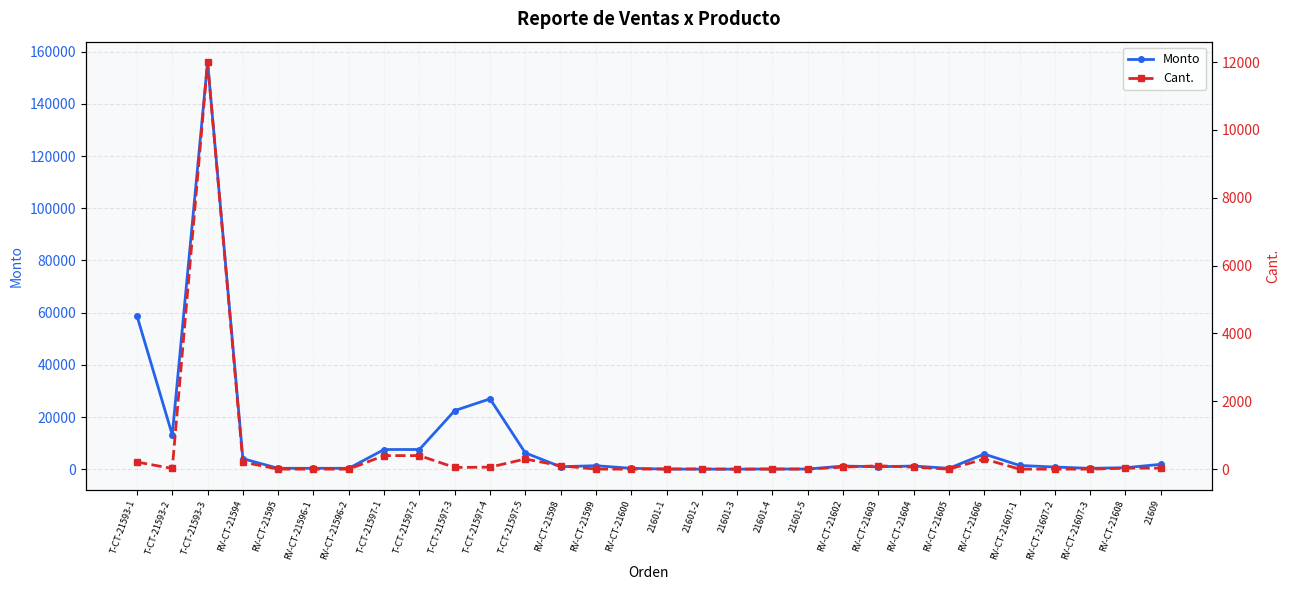

At which category does Cant. reach its first local valley?

T-CT-21593-2